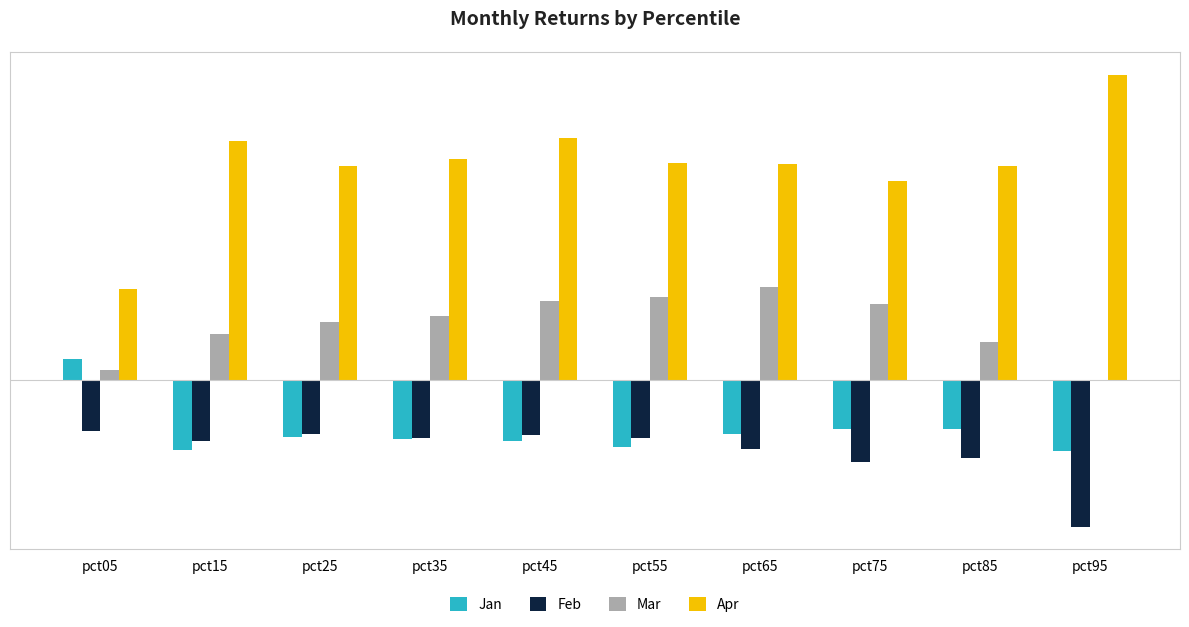

What are all the series names shown in the legend?

Jan, Feb, Mar, Apr